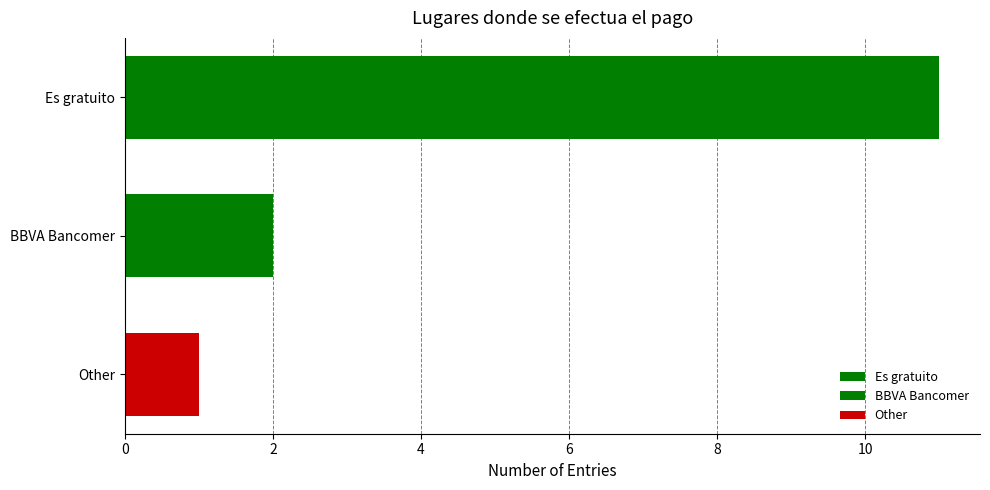

The chart shows a value of 2 at BBVA Bancomer. True or false?

True